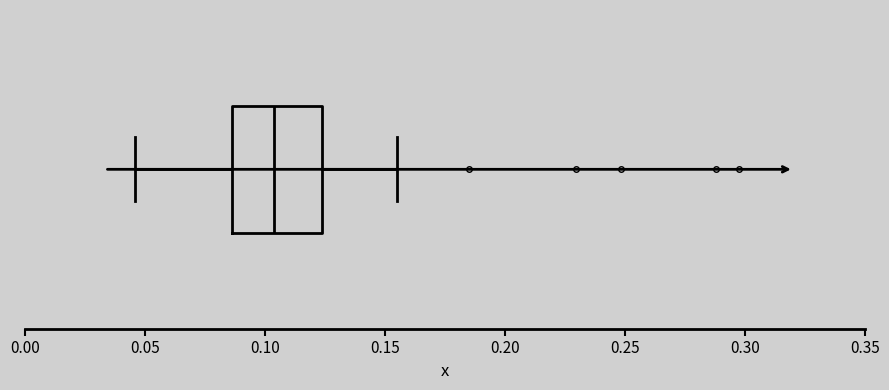

Where does the left whisker of the box end on the x-axis? The values are not printed on the chart, so give them approximately, as read against the axis.

0.045